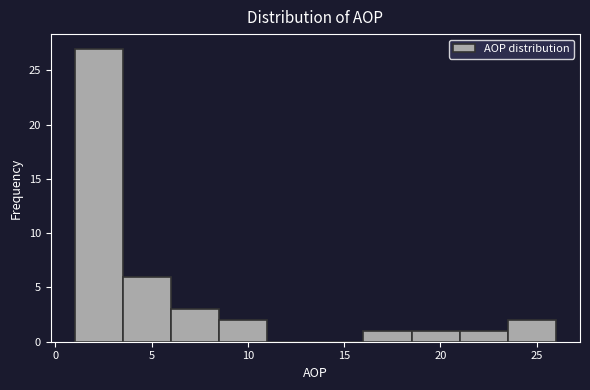

Reading left to right, list every bar in this chart as the range it spans on the x-axis followed by its height. The values are not printed on the chart, so give them approximately, as read against the axis.

1.0 to 3.5: 27
3.5 to 6.0: 6
6.0 to 8.5: 3
8.5 to 11.0: 2
11.0 to 13.5: 0
13.5 to 16.0: 0
16.0 to 18.5: 1
18.5 to 21.0: 1
21.0 to 23.5: 1
23.5 to 26.0: 2